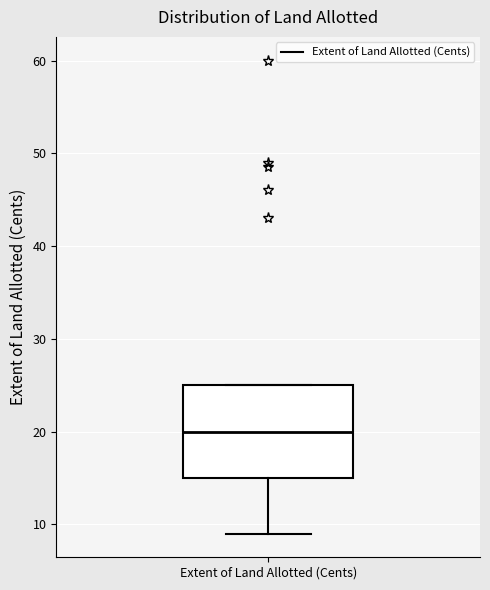

Transcribe this box plot: give where the median line is, the range the box spans, and where the two whiskers end, as read against the y-axis. The values are not printed on the chart, so give them approximately, as read against the axis.

median 20, box 15 to 25, whiskers 9 to 25